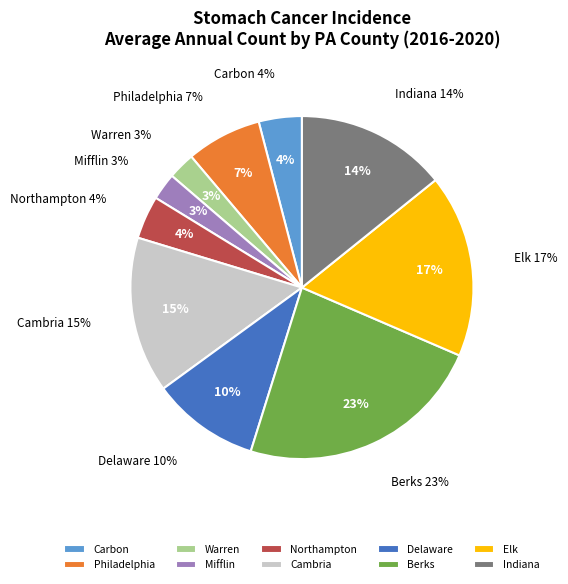

How many segments does this pie chart have?

10